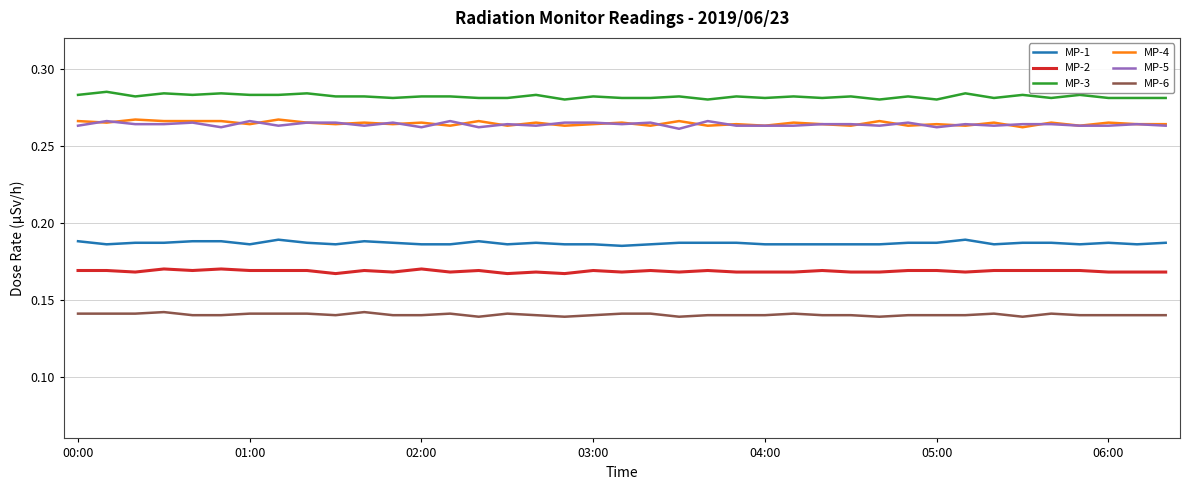

True or false: MP-3 and MP-2 intersect in this chart.

False